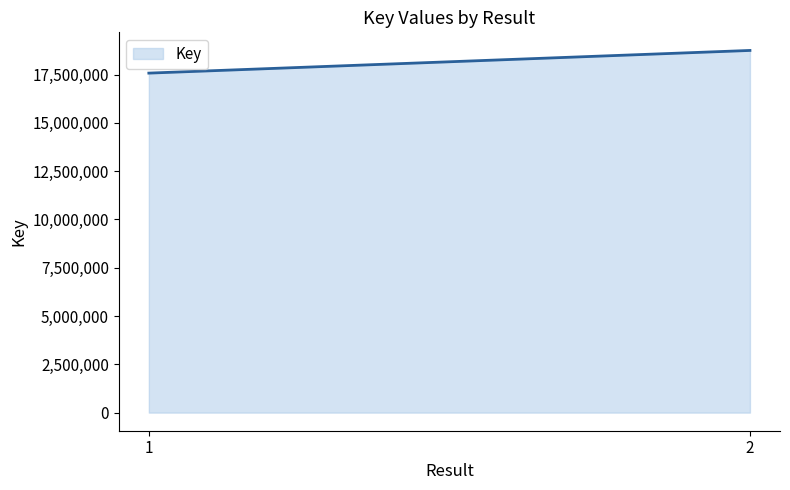

Count the number of categories in the chart.

300